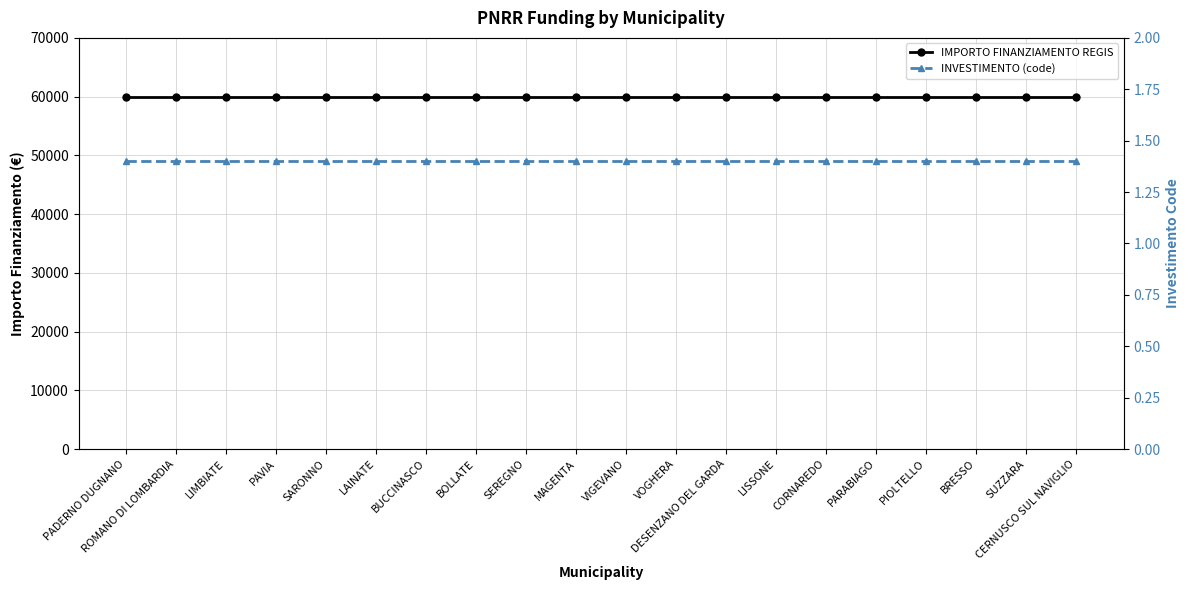

Reading right to left, what are all the values shown in this chart?

IMPORTO FINANZIAMENTO REGIS: 59966.0	59966.0	59966.0	59966.0	59966.0	59966.0	59966.0	59966.0	59966.0	59966.0	59966.0	59966.0	59966.0	59966.0	59966.0	59966.0	59966.0	59966.0	59966.0	59966.0
INVESTIMENTO (code): 1.4	1.4	1.4	1.4	1.4	1.4	1.4	1.4	1.4	1.4	1.4	1.4	1.4	1.4	1.4	1.4	1.4	1.4	1.4	1.4